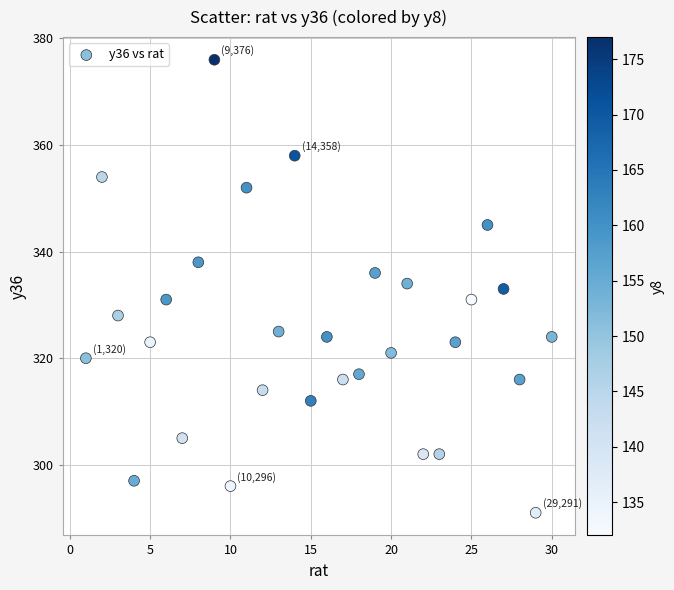

What is the range of X values (max minus min)?

29